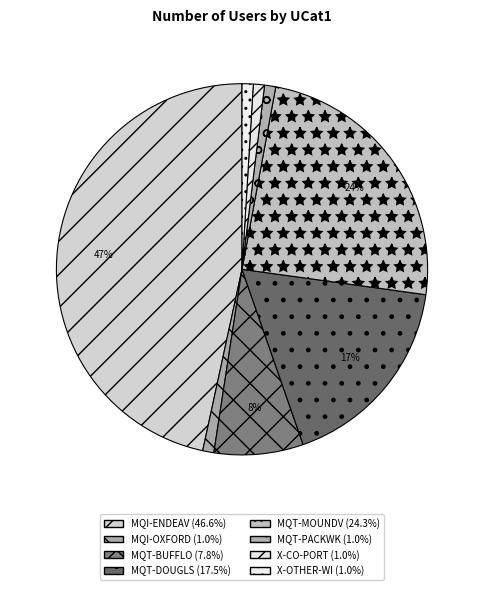

Combined, what portion of the pie is MQT-MOUNDV and MQT-DOUGLS?

41.7%